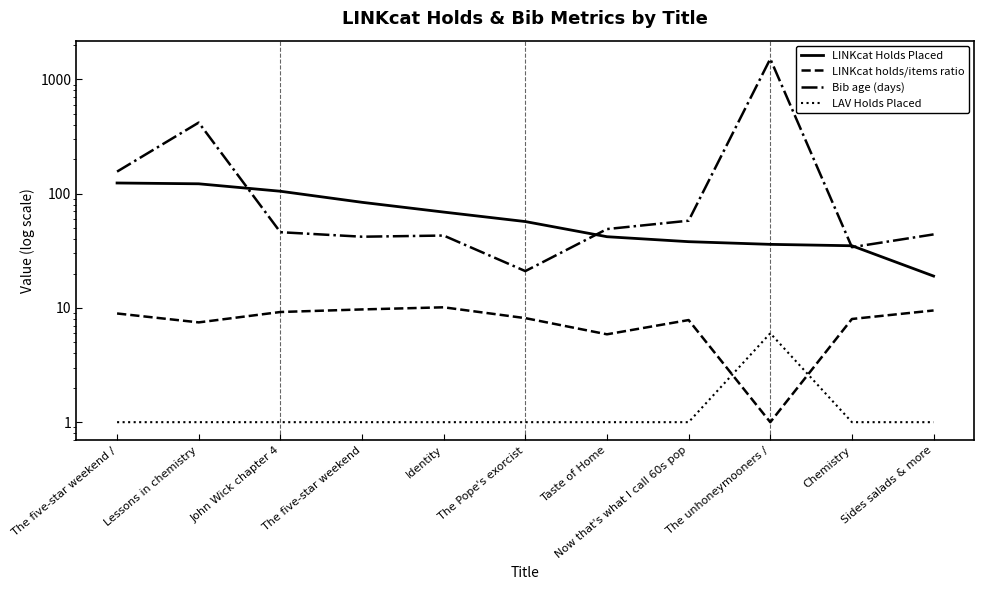

Is this an area chart (filled region under the line)?

No